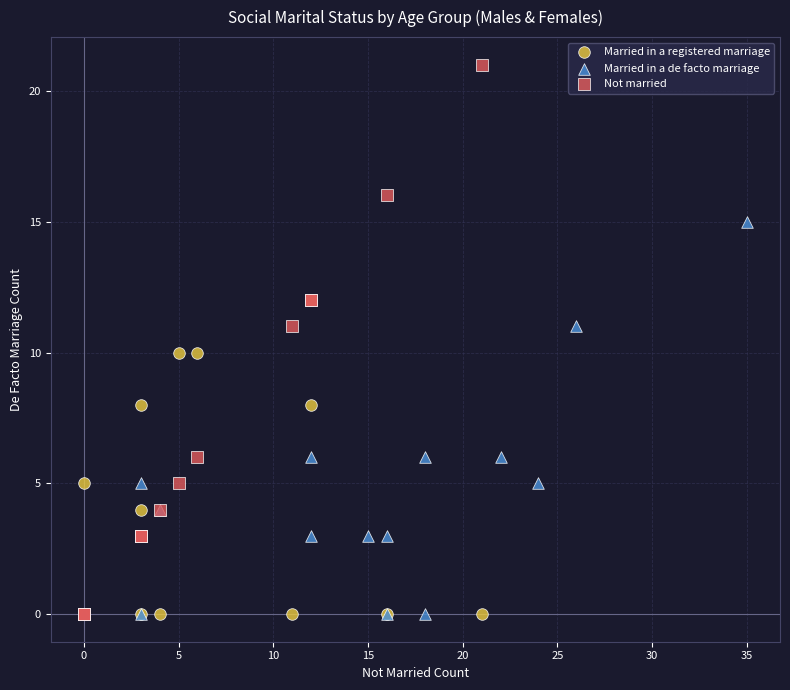

Which series has the widest spread of Y values?

Not married